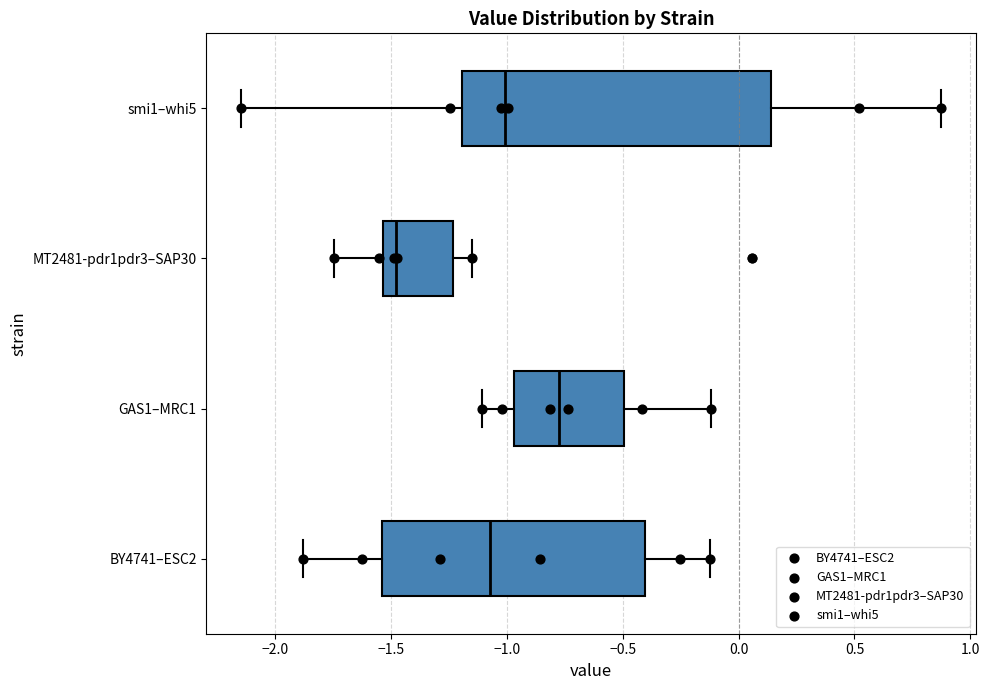

Reading bottom to top, transcribe this box plot: for each box, give where its median line is, the range the box spans, and where its two whiskers end, as read against the x-axis. The values are not printed on the chart, so give them approximately, as read against the axis.

BY4741–ESC2: median -1.05, box -1.55 to -0.40, whiskers -1.90 to -0.10
GAS1–MRC1: median -0.75, box -0.95 to -0.50, whiskers -1.10 to -0.10
MT2481-pdr1pdr3–SAP30: median -1.50, box -1.55 to -1.25, whiskers -1.75 to -1.15
smi1–whi5: median -1.00, box -1.20 to 0.15, whiskers -2.15 to 0.85